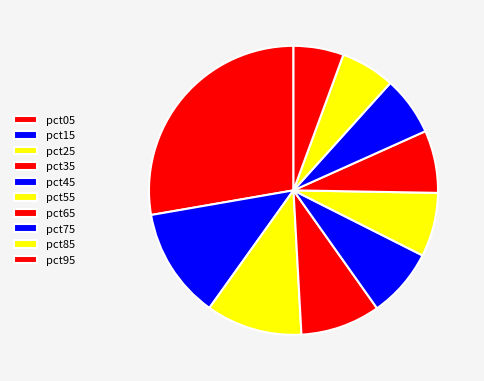

Does any single category account for the majority?

No